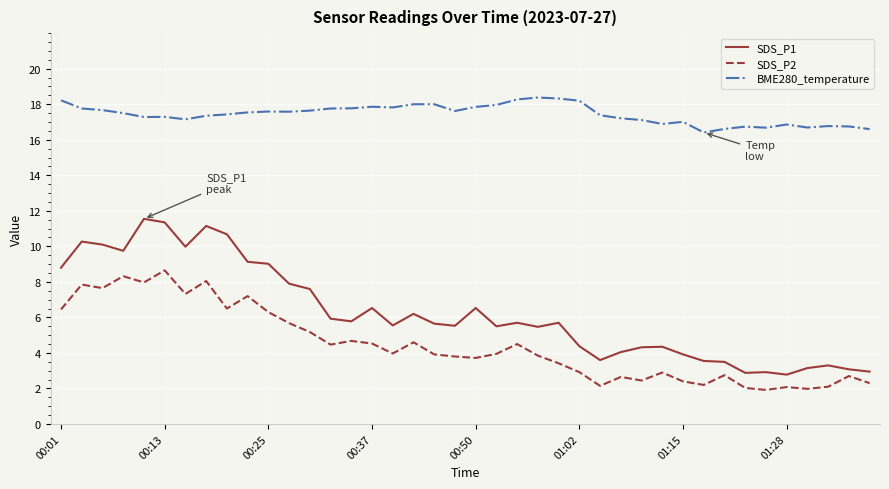

What is the maximum value for SDS_P1?

11.6